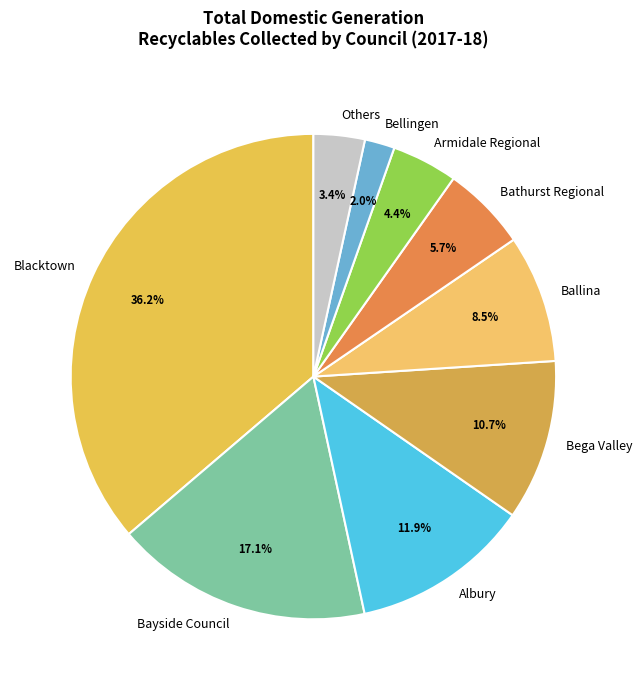

What percentage is the Blacktown slice, to the nearest percent?

36%